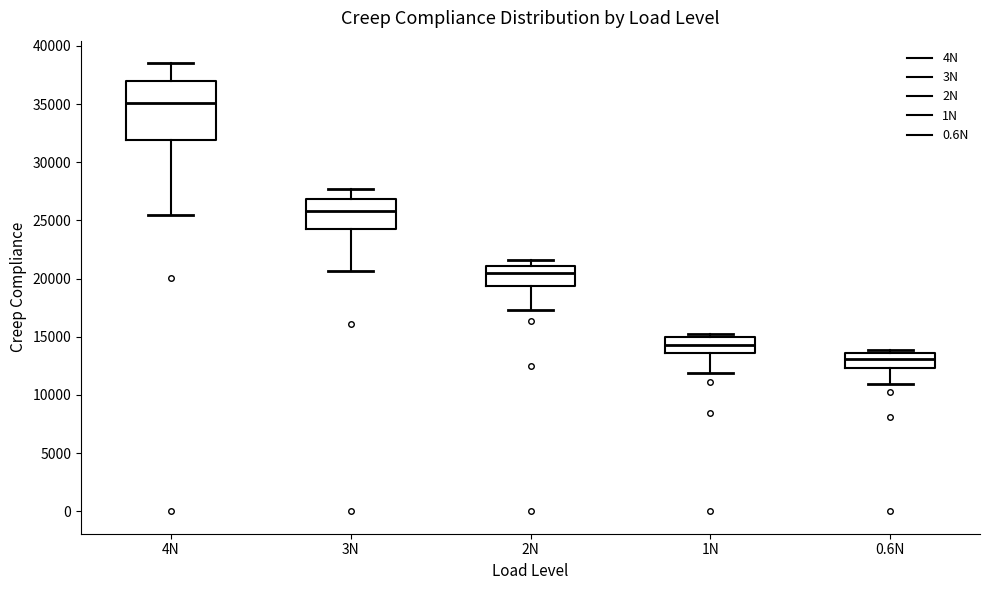

Where does the median line of the box for 2N sit on the y-axis? The values are not printed on the chart, so give them approximately, as read against the axis.

20500